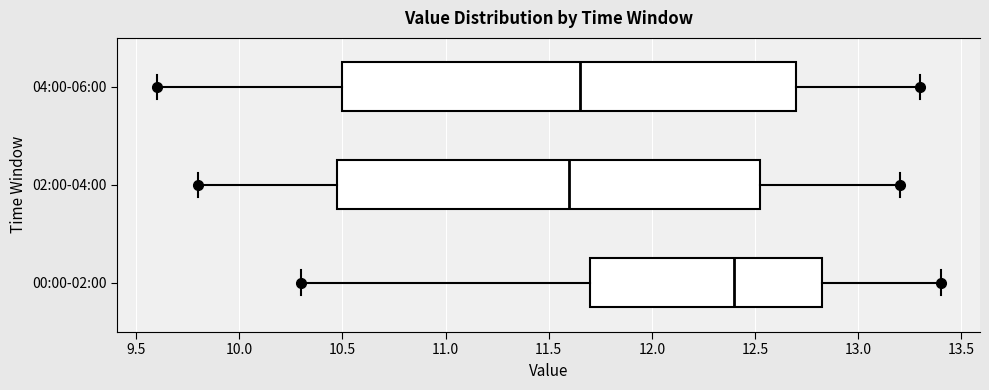

Which box has the furthest to the right median line?

00:00-02:00